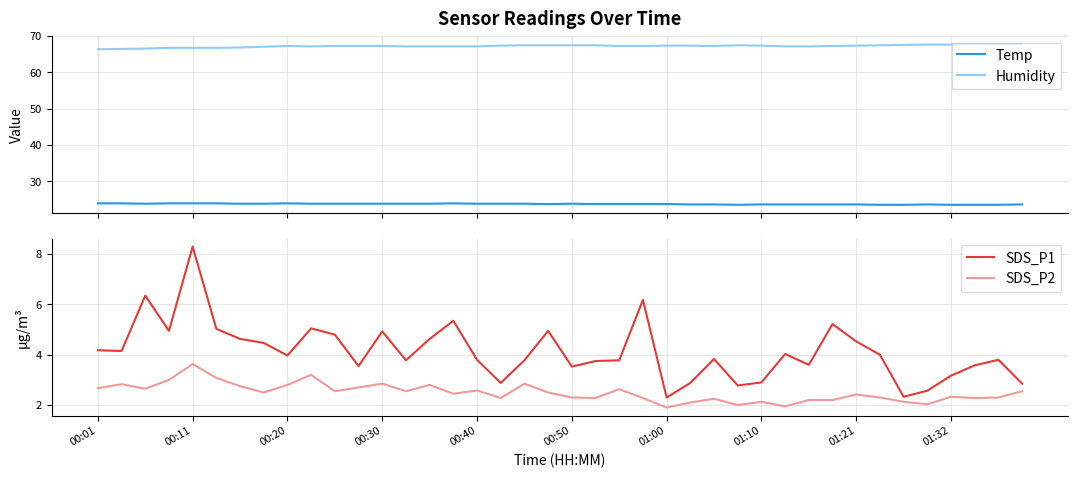

What is the label of the 40th point from the right?

00:01